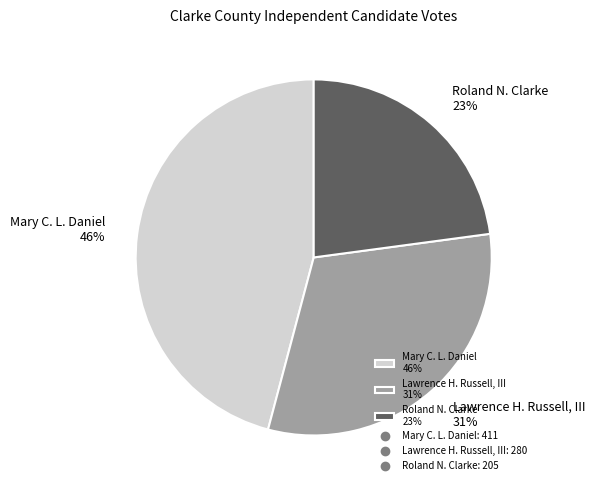

Is it true that Roland N. Clarke is 9% of the pie?

False